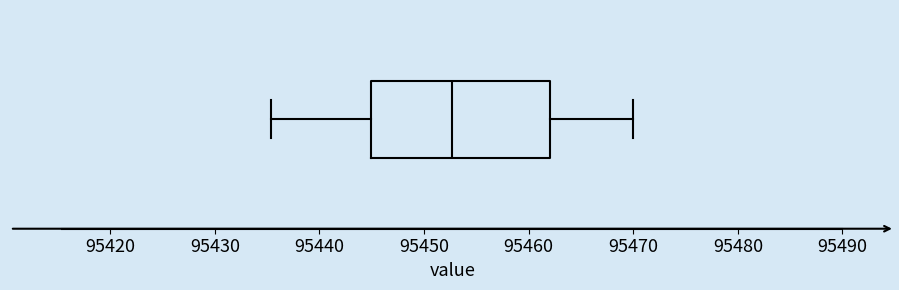

Read this box plot against the x-axis: the position of the median line, the range covered by the box, and the ends of both whiskers. The values are not printed on the chart, so give them approximately, as read against the axis.

median 95453, box 95445 to 95462, whiskers 95435 to 95470